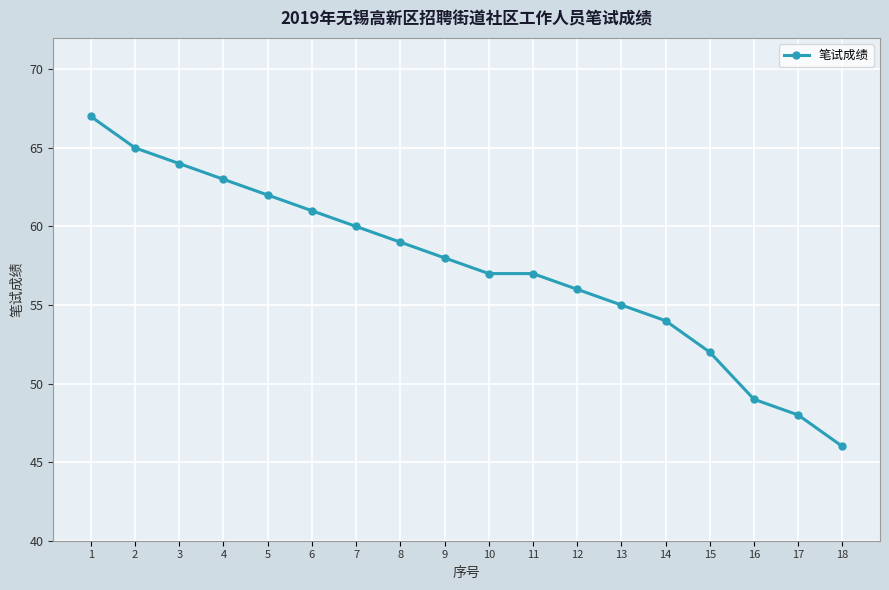

What is the value of the 4th point from the left?

63